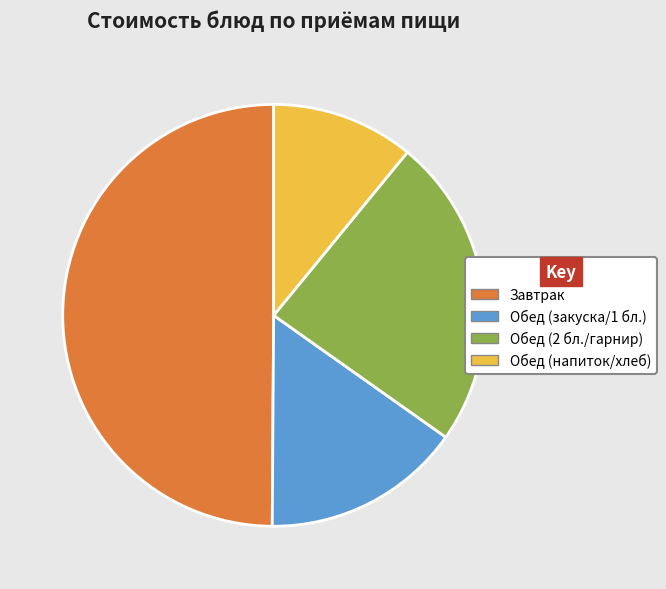

Which has a higher value, Обед (напиток/хлеб) or Обед (закуска/1 бл.)?

Обед (закуска/1 бл.)